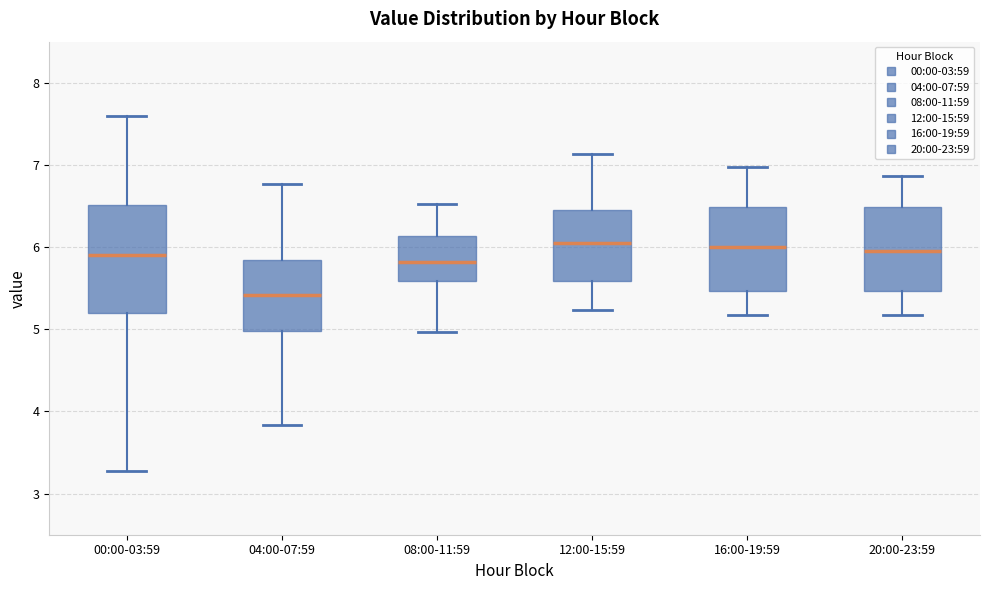

Comparing the boxes themselves (not the whiskers), which one is the tallest?

00:00-03:59